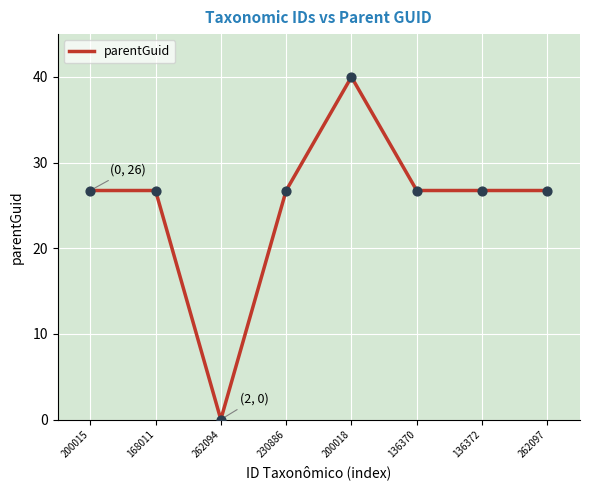

Between 200015 and 262094, which is larger?

200015